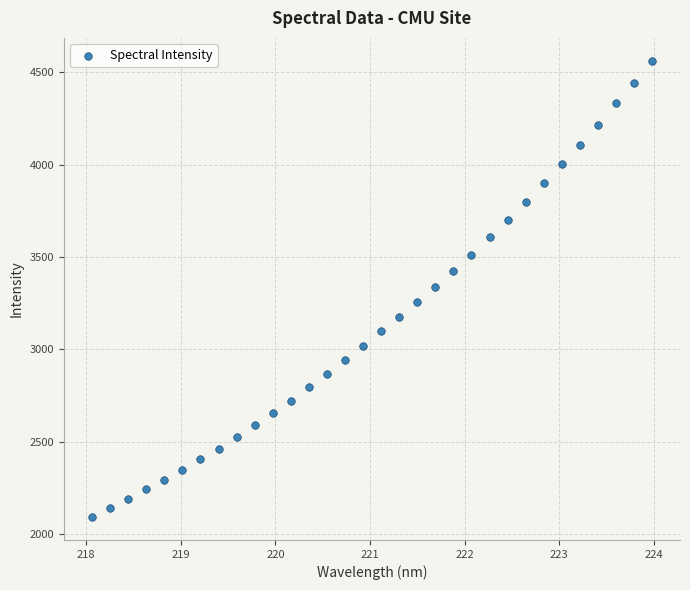

What is the range of Y values (max minus min)?

2471.5